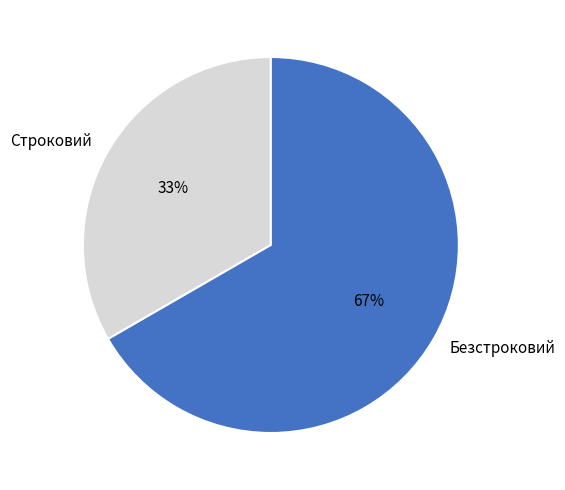

How many slices are in this pie chart?

2